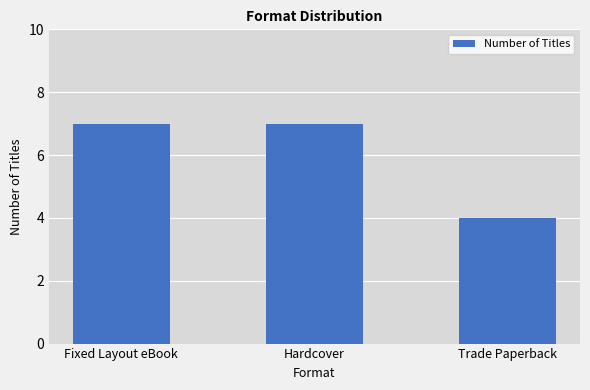

How many values are between 4 and 7?

3